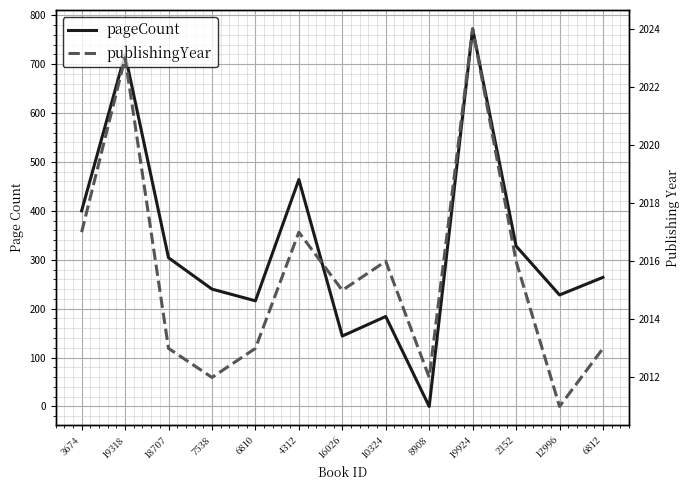

At which category is the sum across all series the highest?

19924